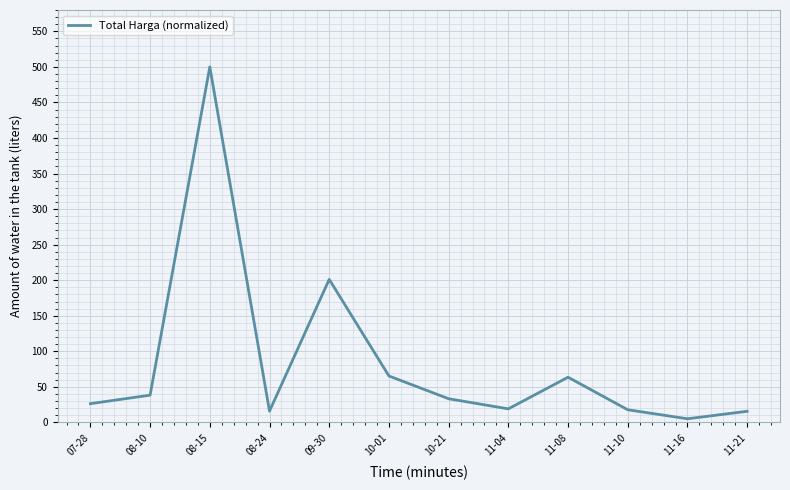

What is the difference between the second highest and minimum values?

196.1